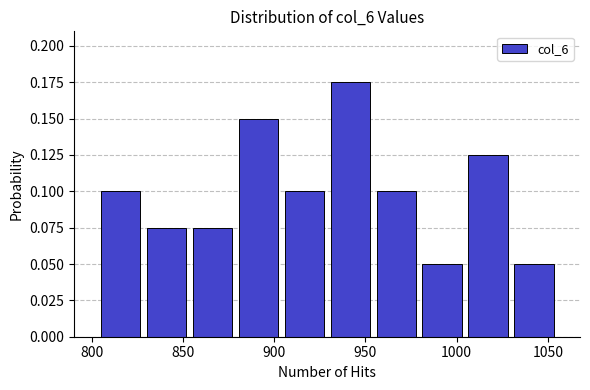

Reading left to right, transcribe this chart: for each bar, give the range it covers on the x-axis and its height. Neither the bar edges nor the heights are printed on the chart, so give them approximately, as read against the axes.

805 to 830: 0.100
830 to 855: 0.075
855 to 880: 0.075
880 to 905: 0.150
905 to 930: 0.100
930 to 955: 0.175
955 to 980: 0.100
980 to 1005: 0.050
1005 to 1030: 0.125
1030 to 1055: 0.050